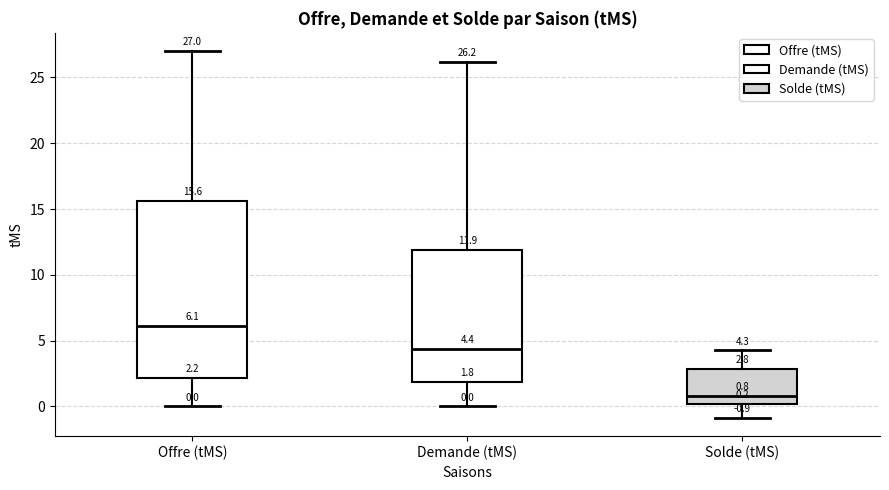

Comparing the boxes themselves (not the whiskers), which one is the tallest?

Offre (tMS)